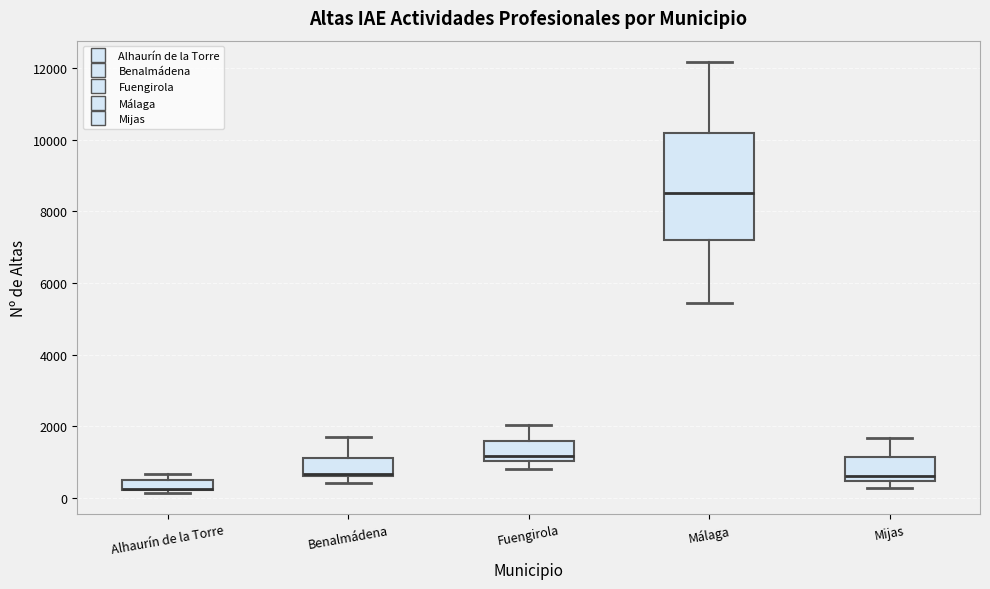

Where does the median line of the box for Fuengirola sit on the y-axis? The values are not printed on the chart, so give them approximately, as read against the axis.

1200